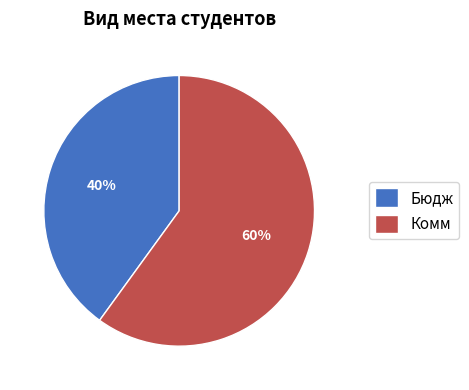

To the nearest percent, what is the average slice percentage?

50%